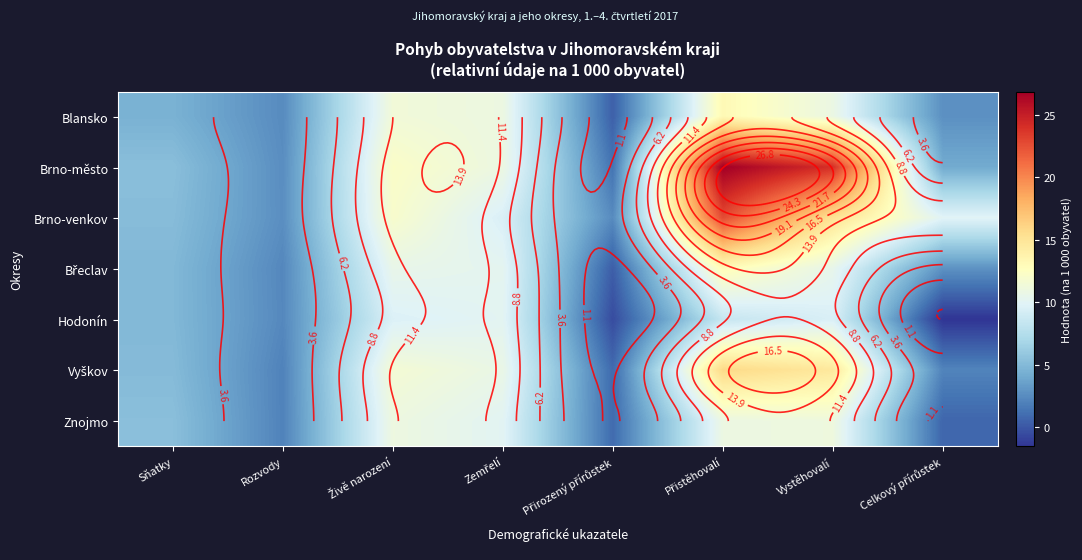

Is it true that Znojmo equals 16.9 at Živě narození?

False